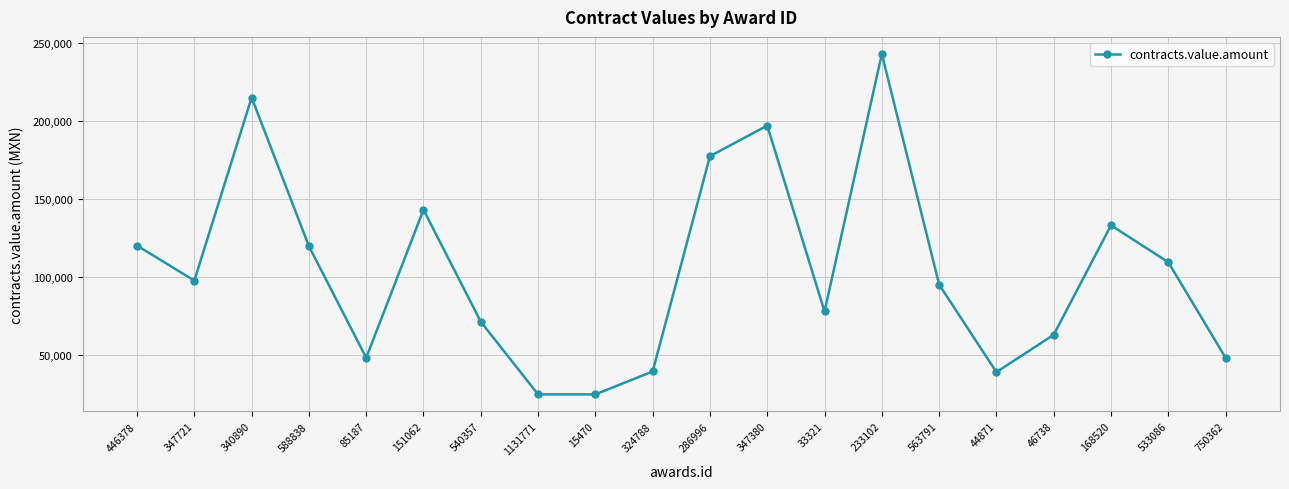

Which has a higher value, 286996 or 533086?

286996